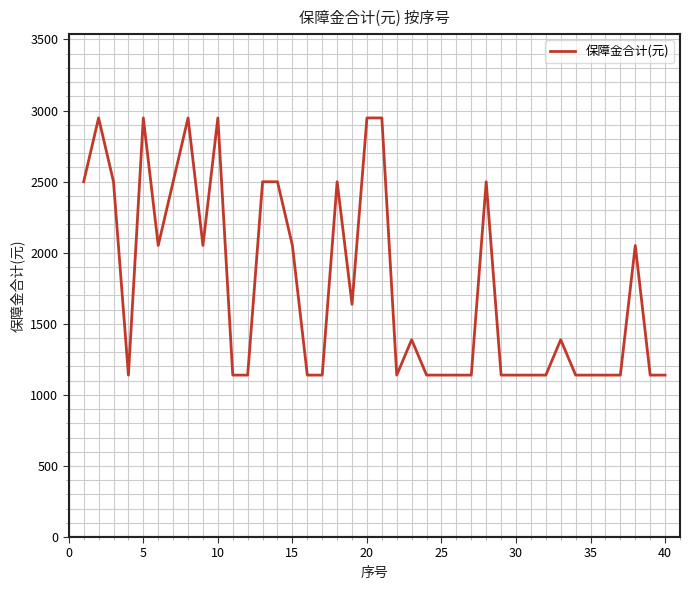

What is the smallest value displayed?

1139